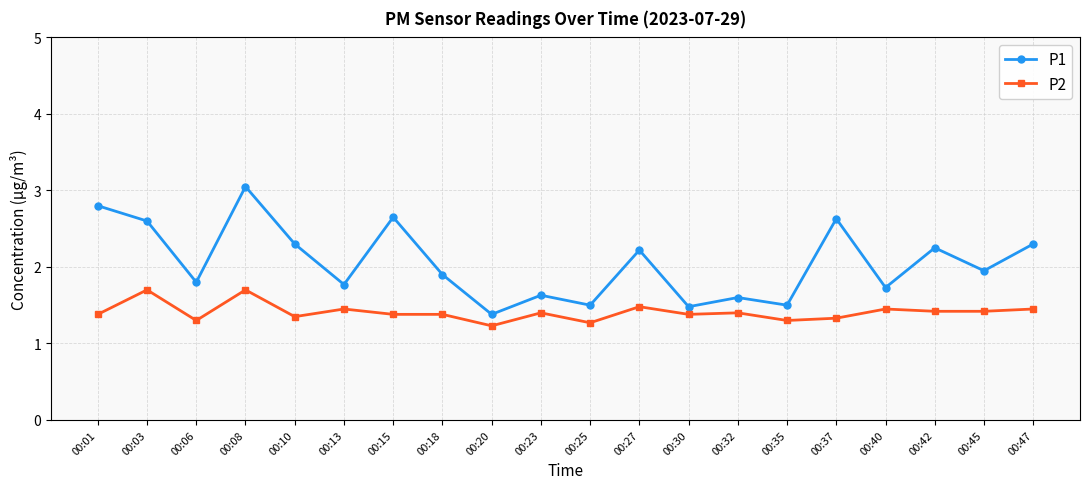

What is the sum of the P2 values at 00:30 and 00:13?

2.8